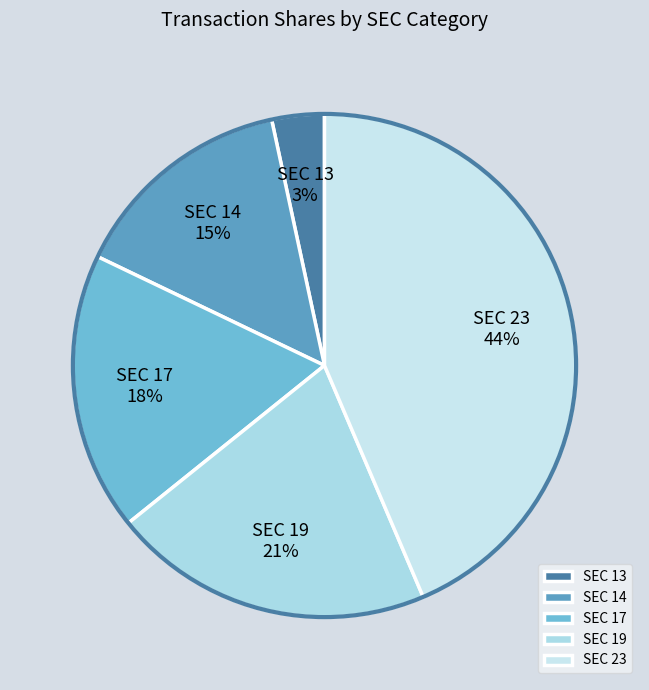

Does any single category account for the majority?

No